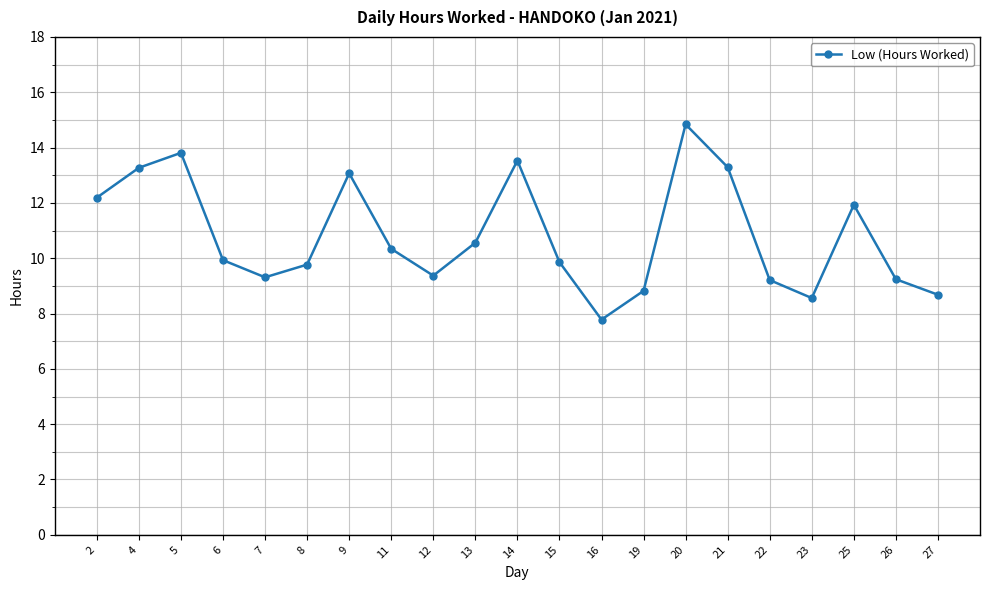

What is the average value?

10.8